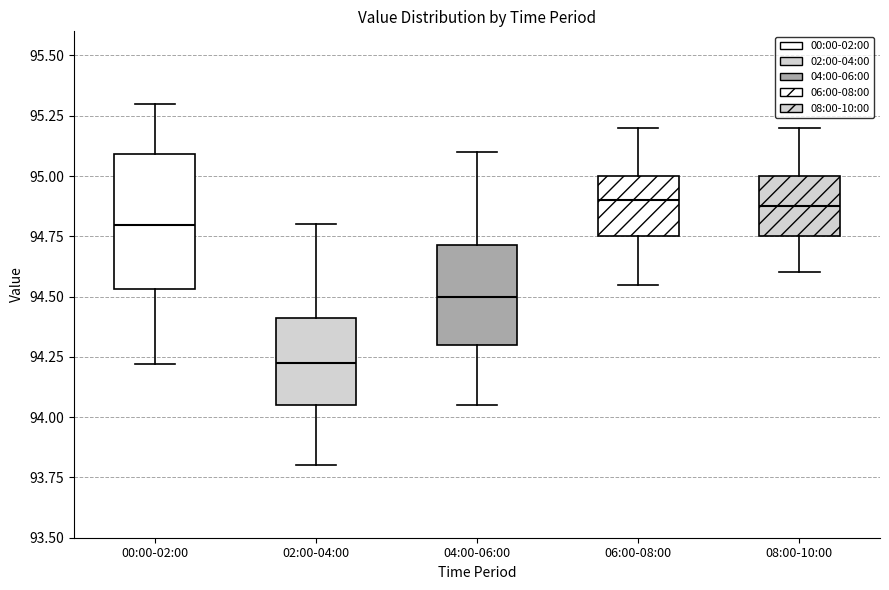

Which box is the tallest, from its lower edge to its upper edge?

00:00-02:00